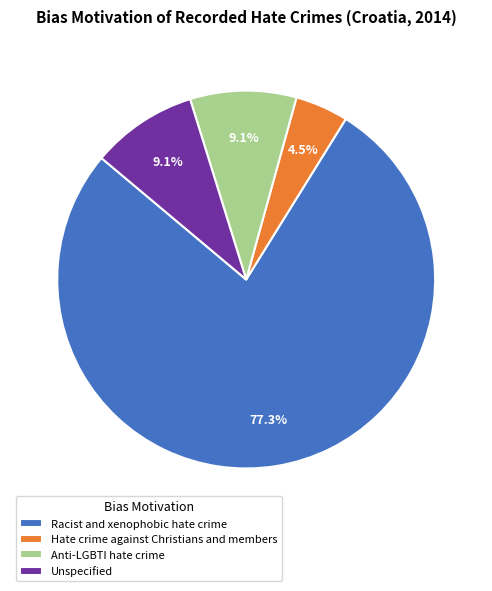

How many segments does this pie chart have?

4